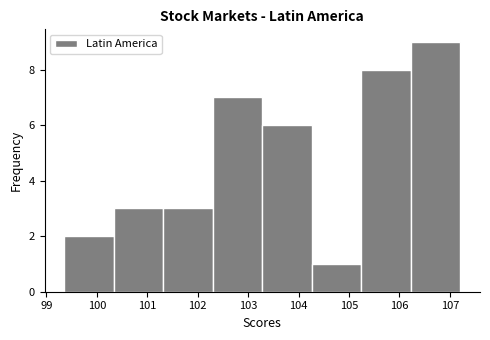

Reading left to right, list every bar in this chart as the range it spans on the x-axis followed by its height. Neither the bar edges nor the heights are printed on the chart, so give them approximately, as read against the axes.

99.4 to 100.3: 2
100.3 to 101.3: 3
101.3 to 102.3: 3
102.3 to 103.3: 7
103.3 to 104.3: 6
104.3 to 105.2: 1
105.2 to 106.2: 8
106.2 to 107.2: 9